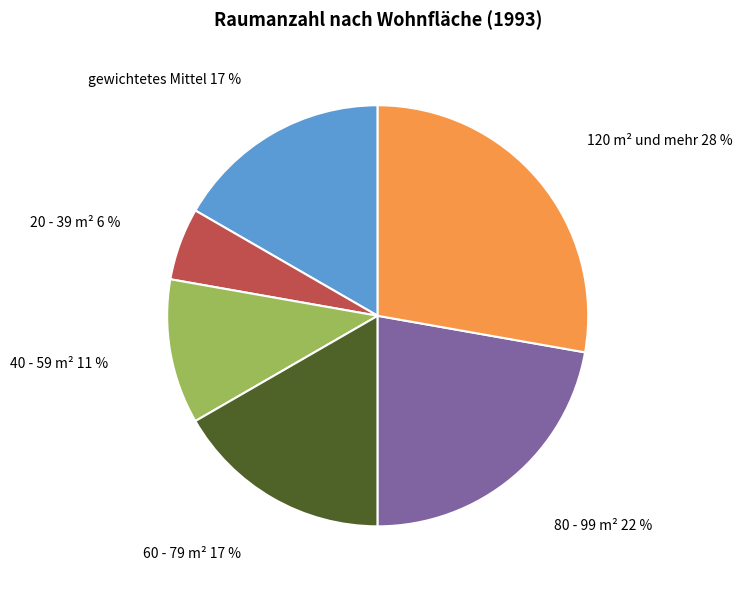

Is there a majority slice in this chart?

No